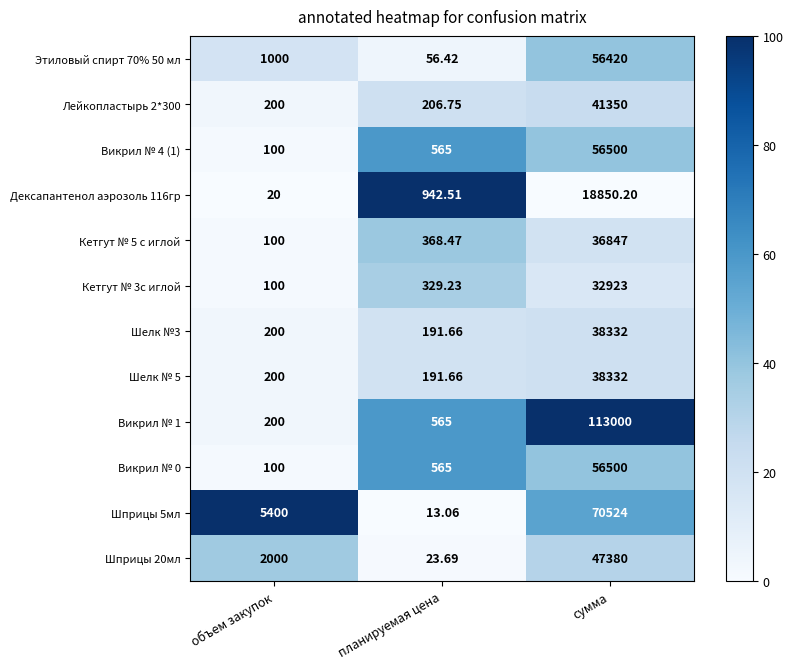

Is the value of Дексапантенол аэрозоль 116гр at объем закупок greater than the value of Кетгут № 3с иглой at объем закупок?

No